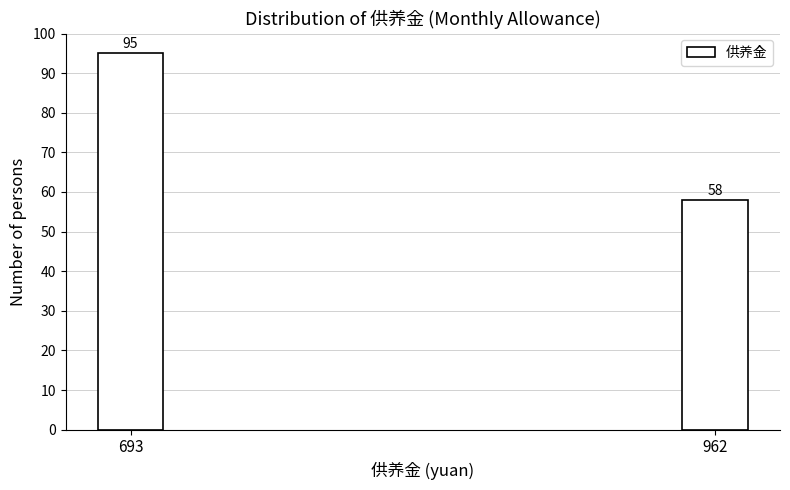

Reading left to right, transcribe all the data shown in this chart.

95	58